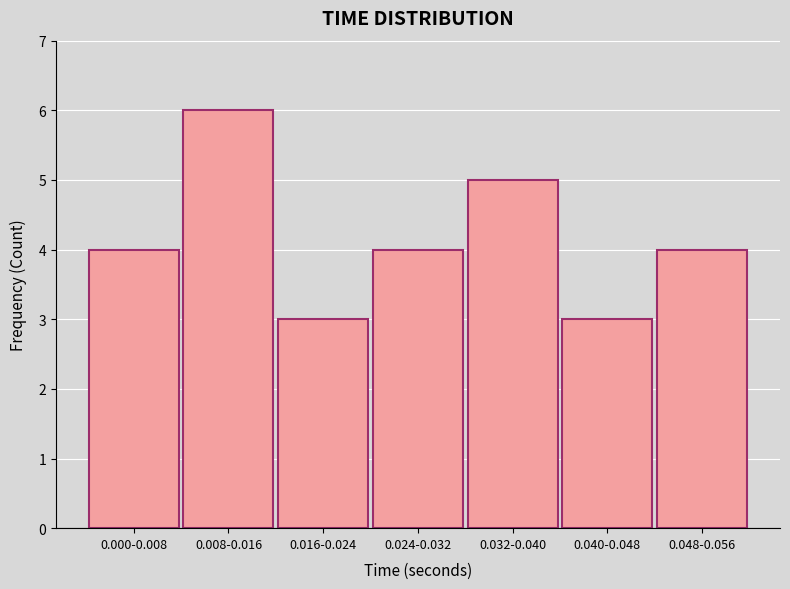

Reading left to right, list all the values displayed in this chart.

4	6	3	4	5	3	4